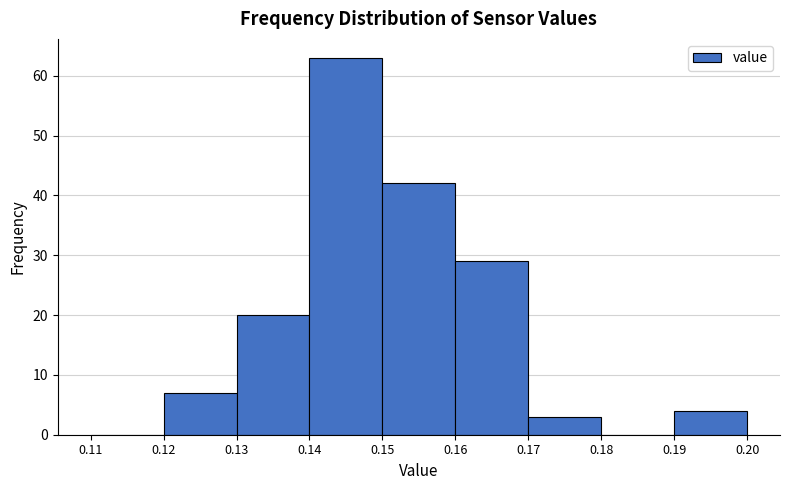

What is the height of the bar covering 0.12 to 0.13 on the x-axis? The values are not printed on the chart, so give them approximately, as read against the axis.

7